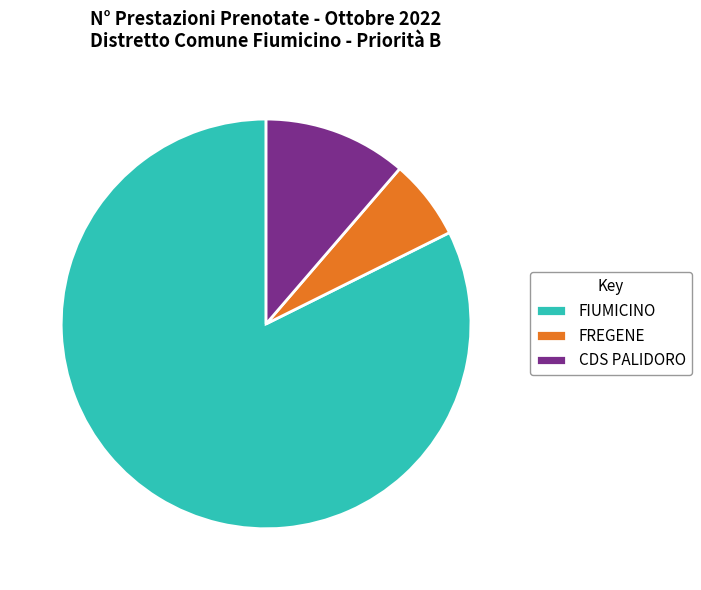

Rank the categories by value from highest to lowest.

FIUMICINO, CDS PALIDORO, FREGENE